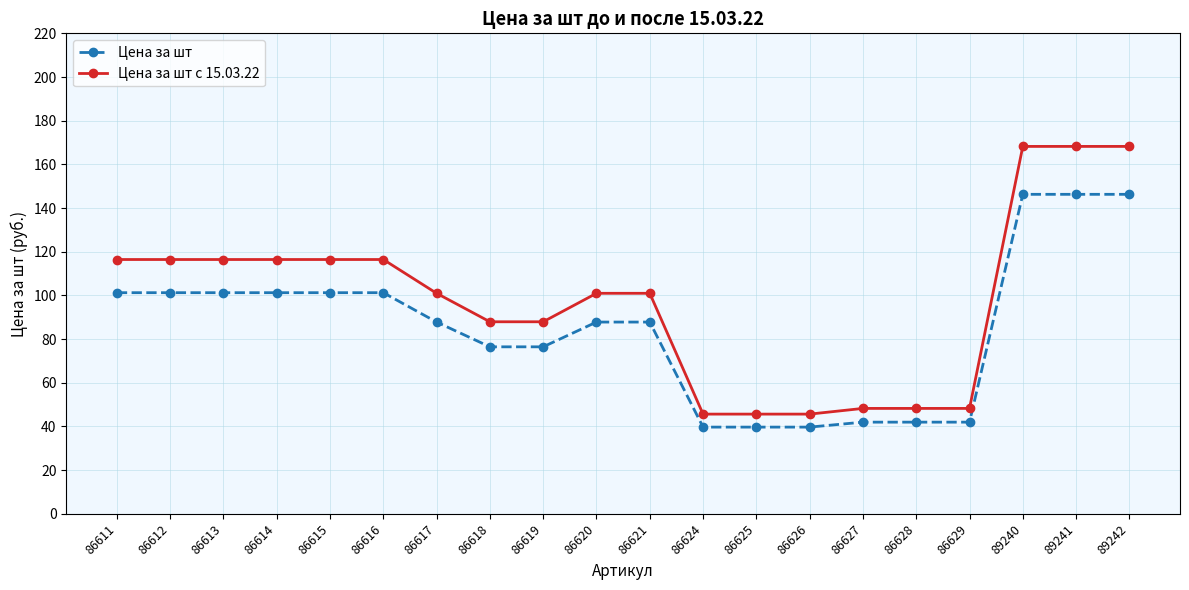

True or false: Цена за шт с 15.03.22 and Цена за шт intersect in this chart.

False